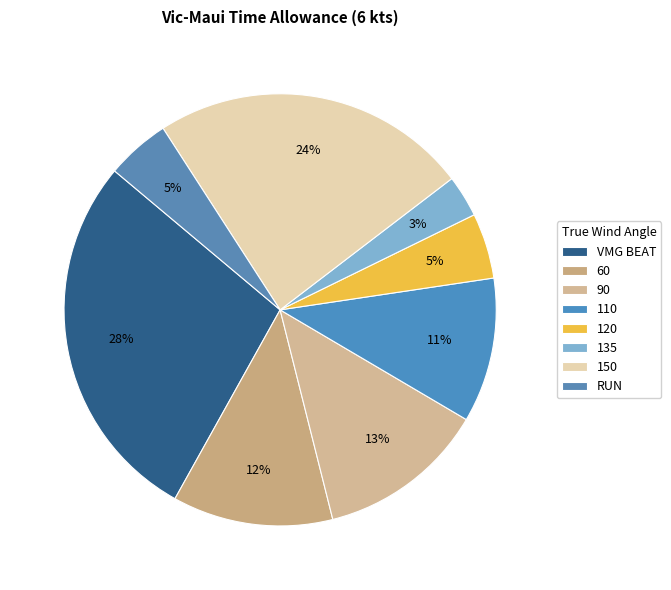

How much of the chart is everything except 110?

89.2%